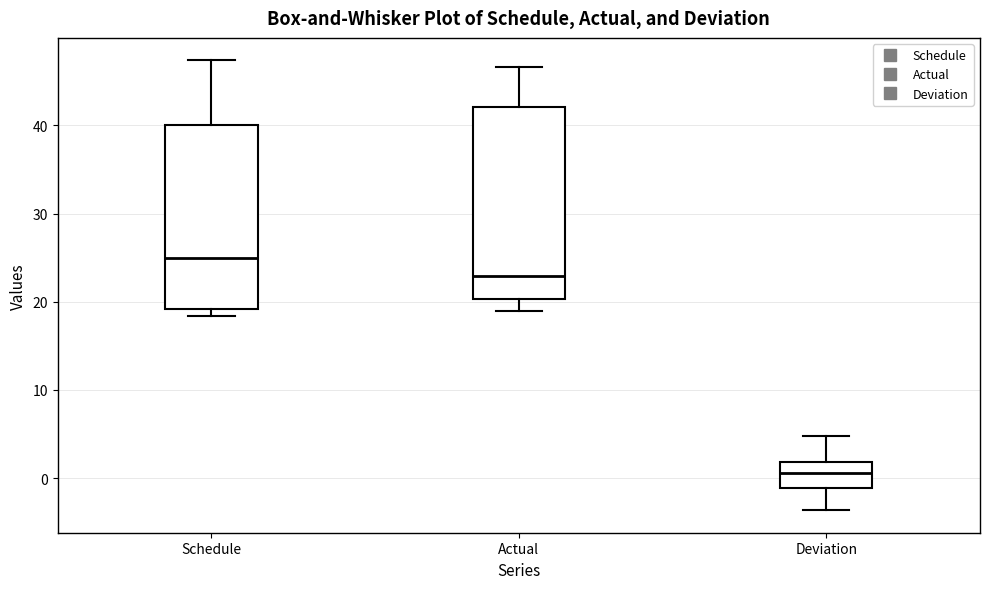

Reading left to right, read every box against the y-axis: the position of its median line, the range the box covers, and the ends of its whiskers. The values are not printed on the chart, so give them approximately, as read against the axis.

Schedule: median 25, box 19 to 40, whiskers 18 to 47
Actual: median 23, box 20 to 42, whiskers 19 to 47
Deviation: median 1, box -1 to 2, whiskers -4 to 5